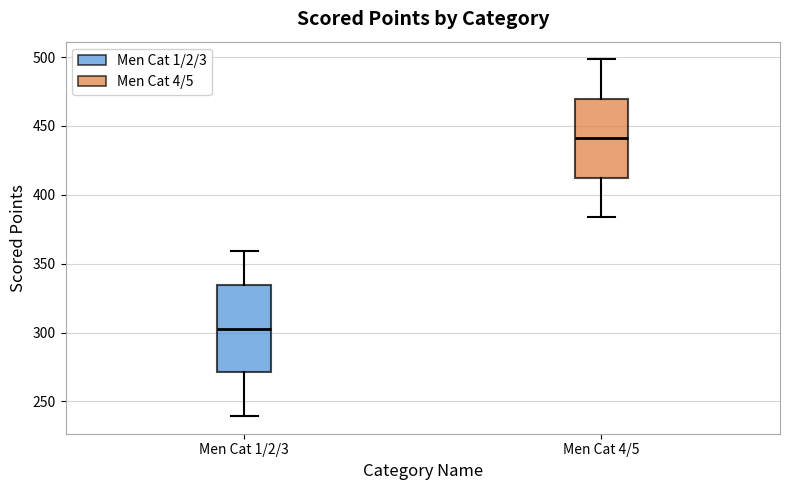

Where does the upper whisker of the box for Men Cat 4/5 end on the y-axis? The values are not printed on the chart, so give them approximately, as read against the axis.

500